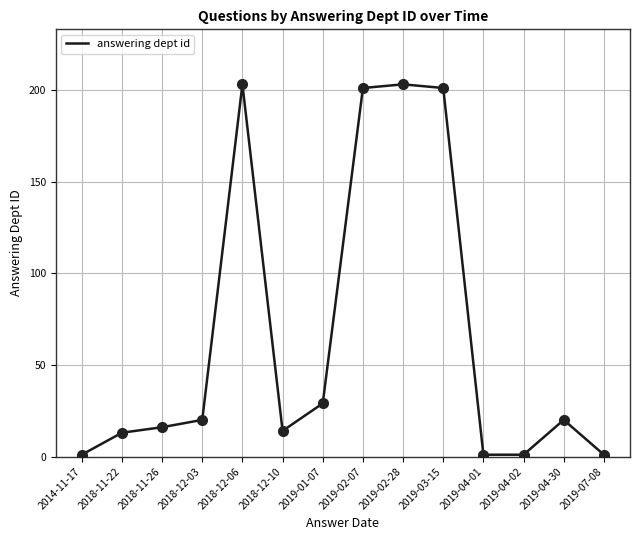

Is it true that the value at 2019-02-28 is 79?

False